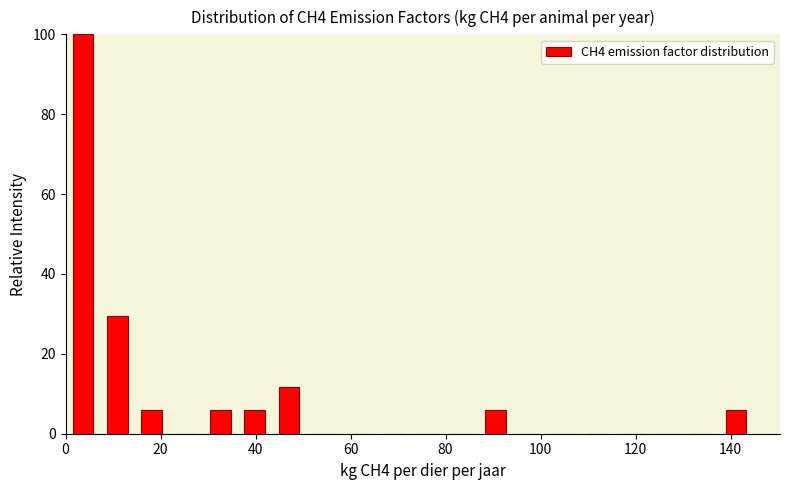

Around what value on the x-axis is the tallest bar? Give the approximate position of its centre, as read against the axis.

4